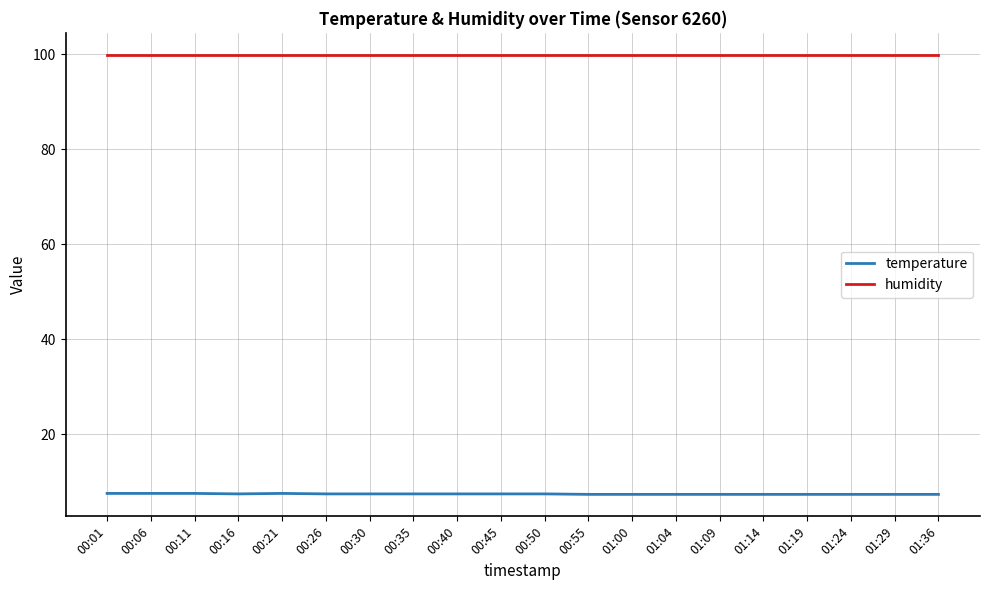

What is the approximate value of humidity at 01:24?

99.9